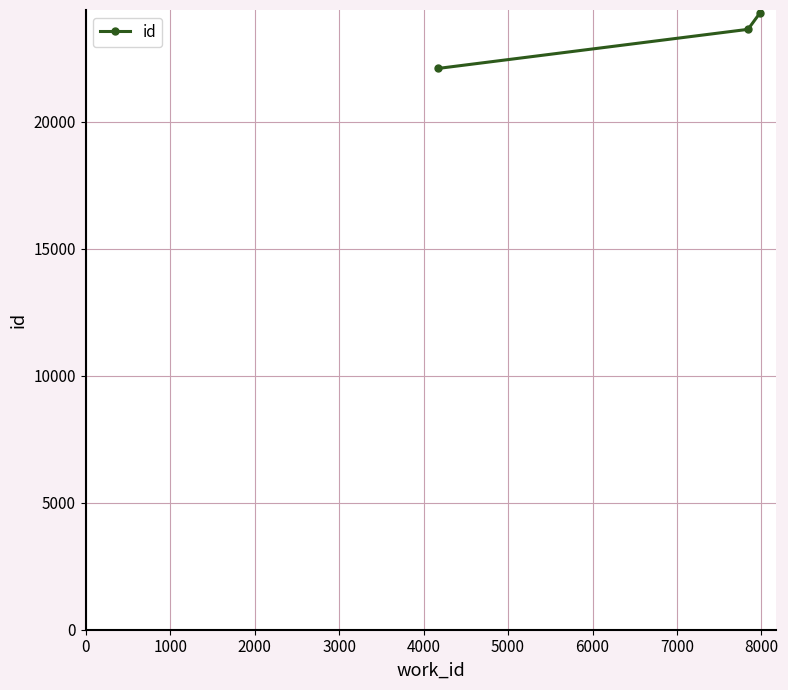

What is the maximum value shown in the chart?

24300